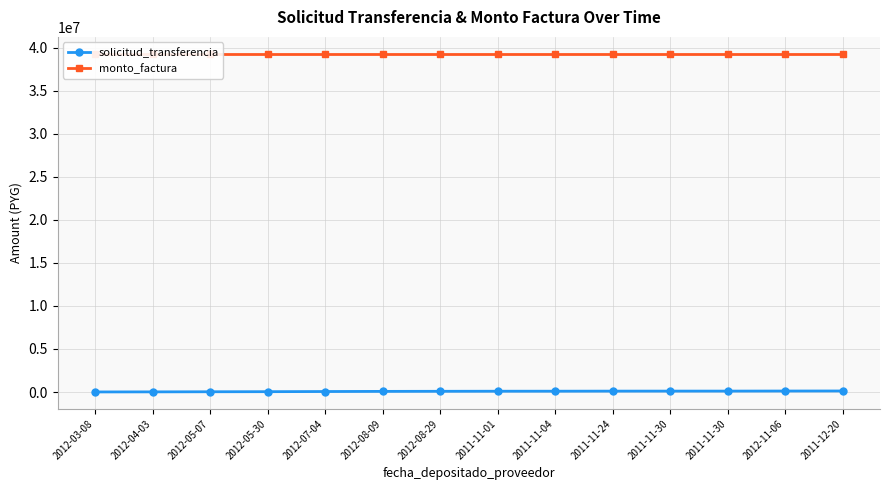

Which series has the largest total across all categories?

monto_factura